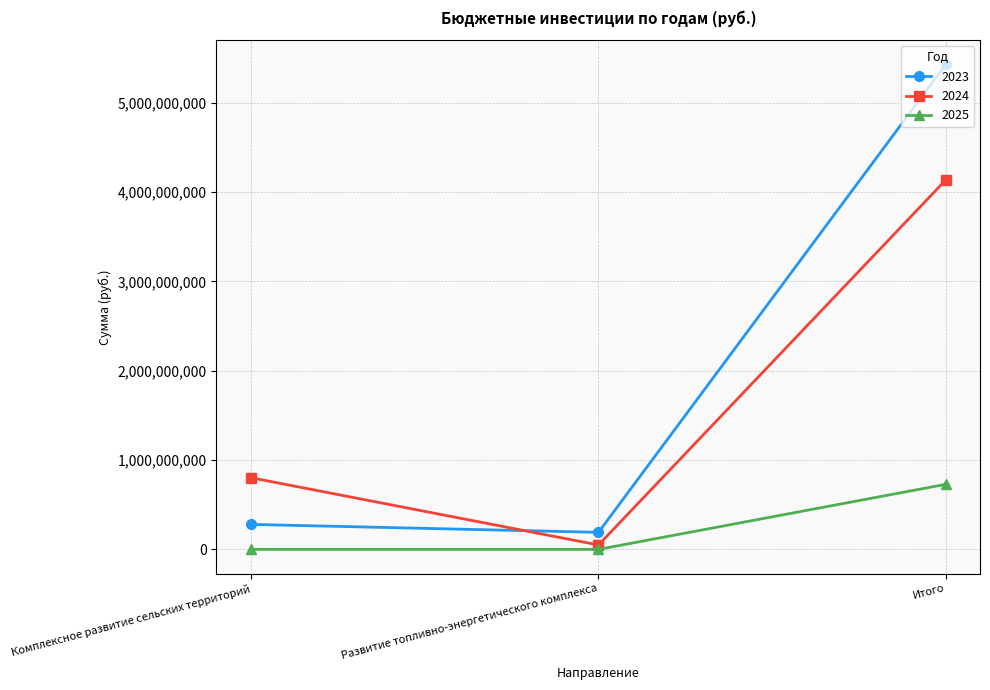

Rank the categories by 2023 value from highest to lowest.

Итого, Комплексное развитие сельских территорий, Развитие топливно-энергетического комплекса